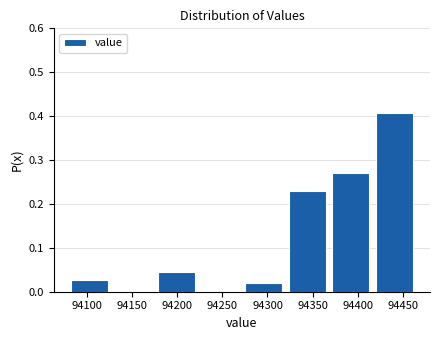

What is the height of the bar covering 94270 to 94320 on the x-axis? Neither the bar edges nor the heights are printed on the chart, so give them approximately, as read against the axes.

0.02